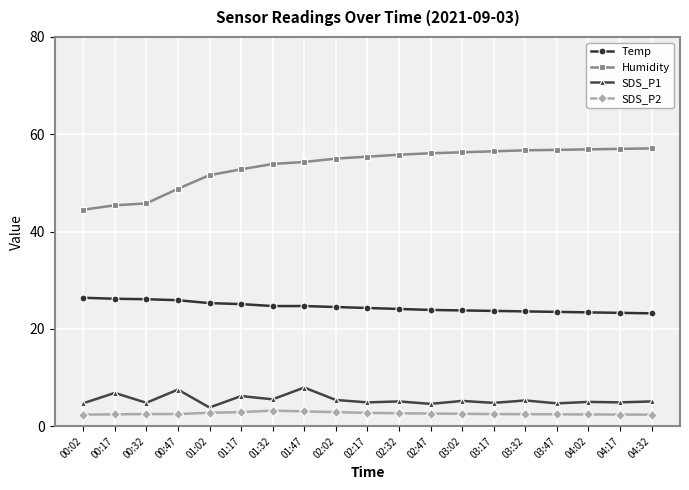

Which series has the largest total across all categories?

Humidity